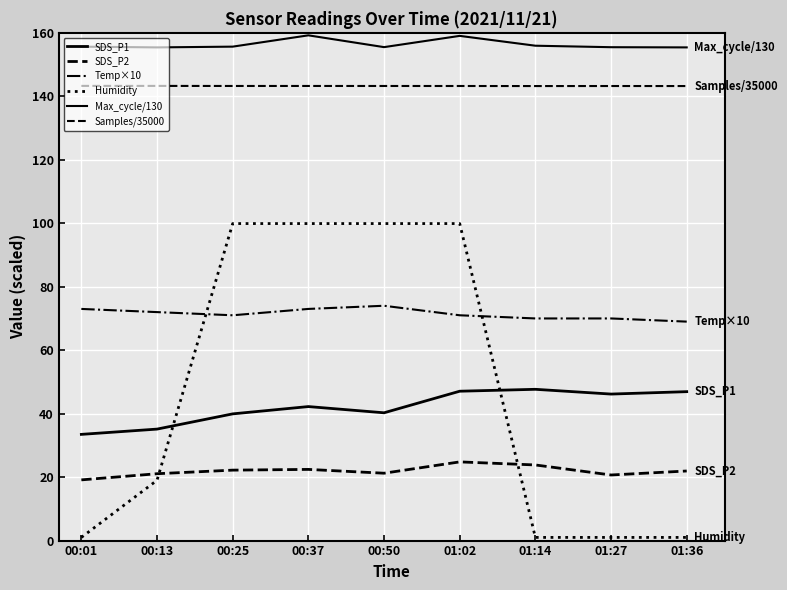

How many interior local valleys does the Temp×10 series have?

1